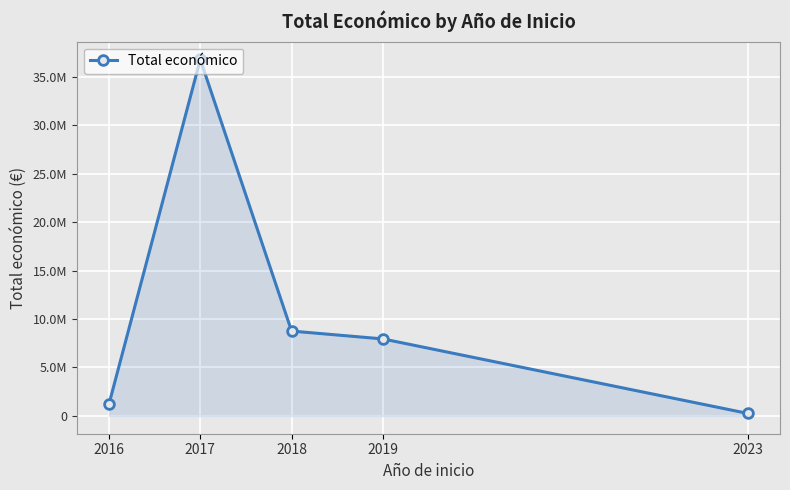

Is this an area chart (filled region under the line)?

Yes